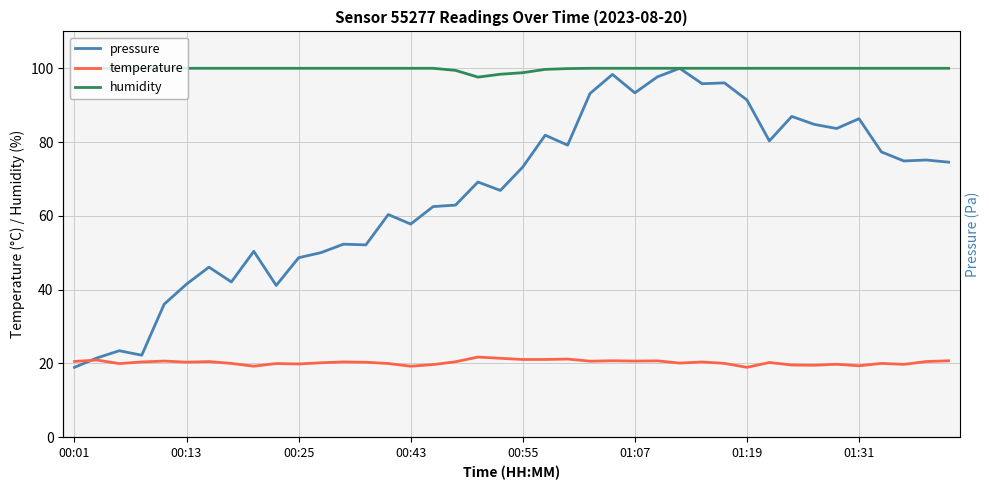

Reading left to right, what are all the values shown in this chart?

pressure: 19.0	21.5	23.5	22.2	36.1	41.5	46.1	42.1	50.4	41.2	48.7	50.1	52.3	52.1	60.4	57.8	62.5	62.9	69.2	66.9	73.2	81.9	79.2	93.2	98.3	93.3	97.7	100.0	95.8	96.0	91.4	80.3	87.0	84.8	83.7	86.3	77.3	74.9	75.1	74.6
temperature: 20.6	20.9	20.0	20.4	20.7	20.4	20.5	20.0	19.3	20.0	19.9	20.2	20.4	20.3	20.0	19.3	19.7	20.5	21.8	21.4	21.1	21.1	21.2	20.6	20.7	20.7	20.7	20.1	20.4	20.0	19.0	20.3	19.6	19.5	19.8	19.4	20.0	19.8	20.5	20.7
humidity: 100.0	100.0	100.0	100.0	100.0	100.0	100.0	100.0	100.0	100.0	100.0	100.0	100.0	100.0	100.0	100.0	100.0	99.4	97.6	98.4	98.8	99.7	99.9	100.0	100.0	100.0	100.0	100.0	100.0	100.0	100.0	100.0	100.0	100.0	100.0	100.0	100.0	100.0	100.0	100.0